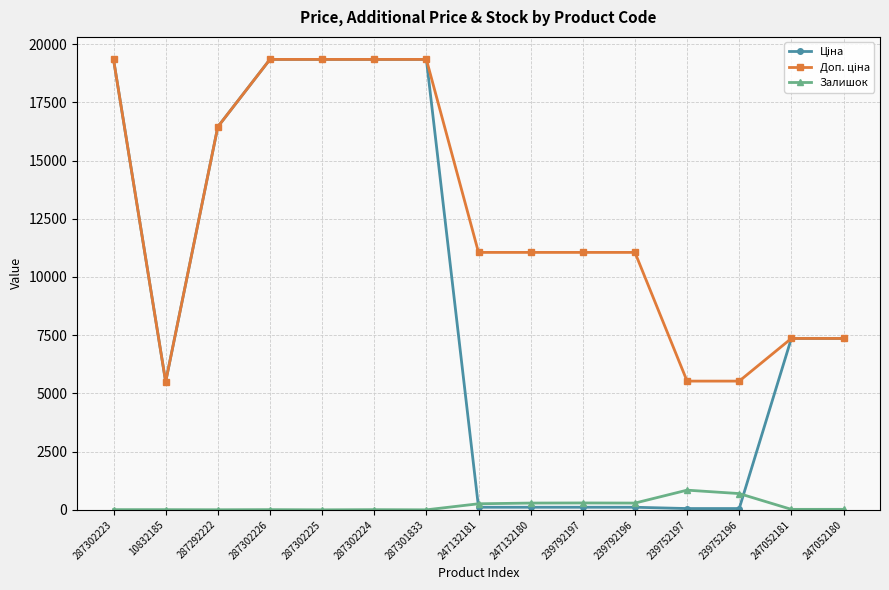

At how many categories does at least one series exceed 4678?

15